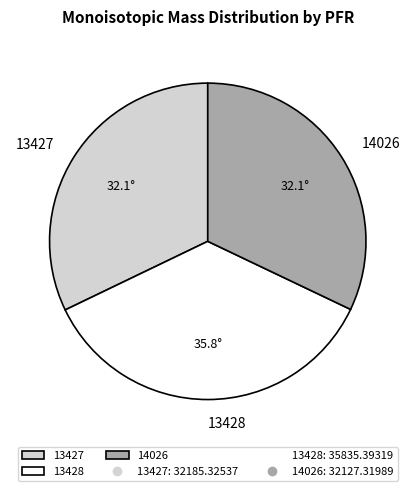

Count the number of slices in the pie.

3